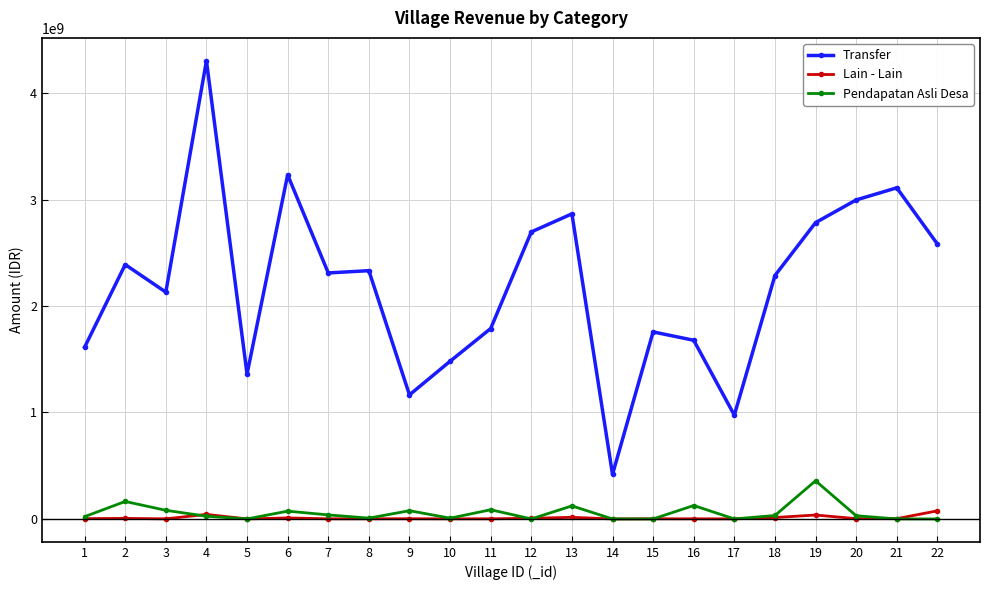

Which series changed the most between 12 and 19?

Pendapatan Asli Desa